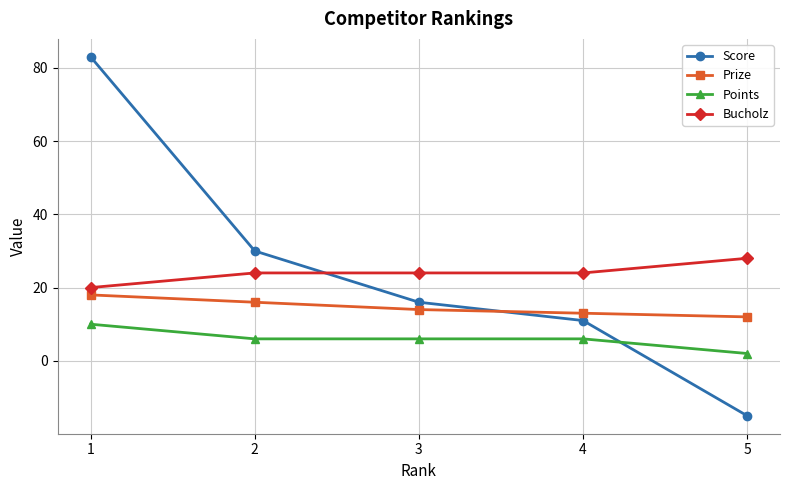

How many values in the Score series are below 16?

2